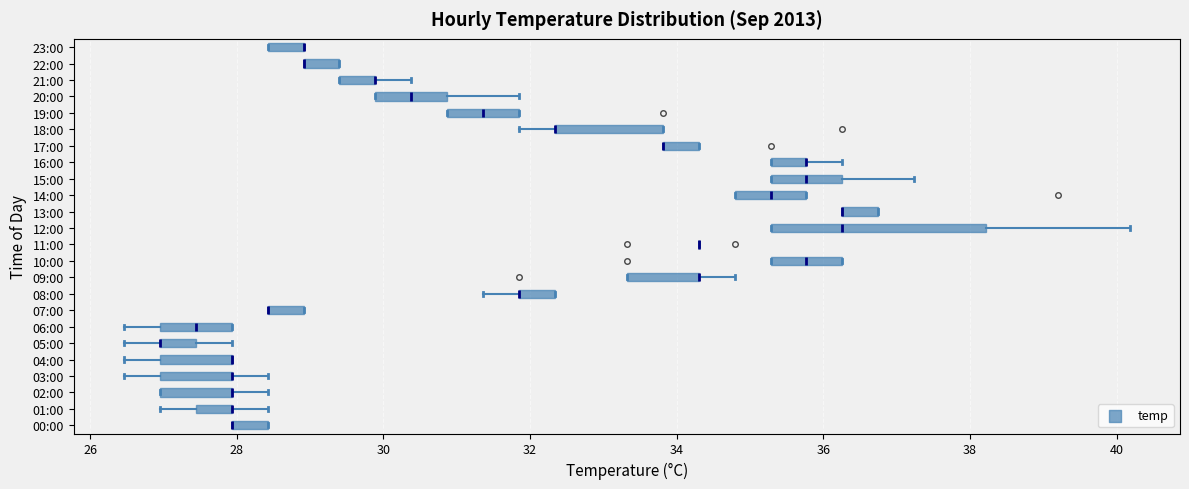

Comparing the boxes themselves (not the whiskers), which one is the widest?

12:00